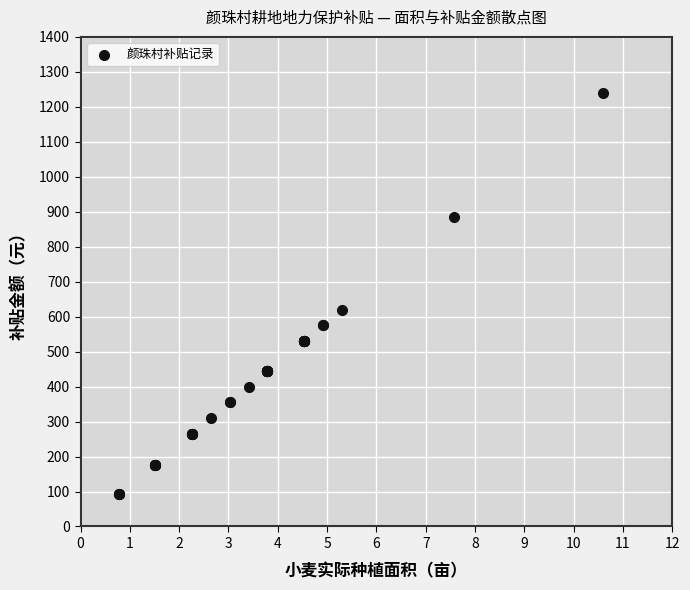

What Y value in the scatter plot is closest to 666?

620.1